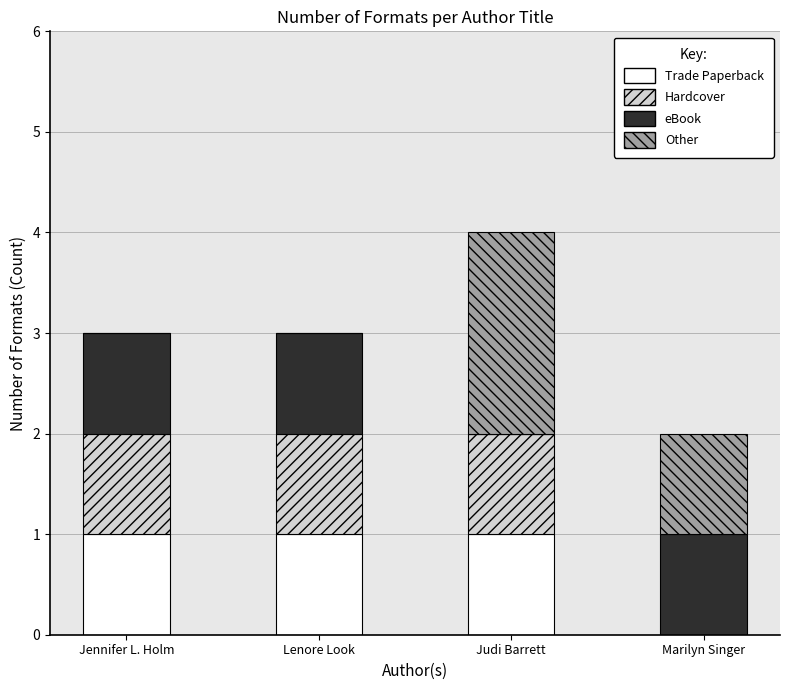

Count the number of data series in this chart.

4